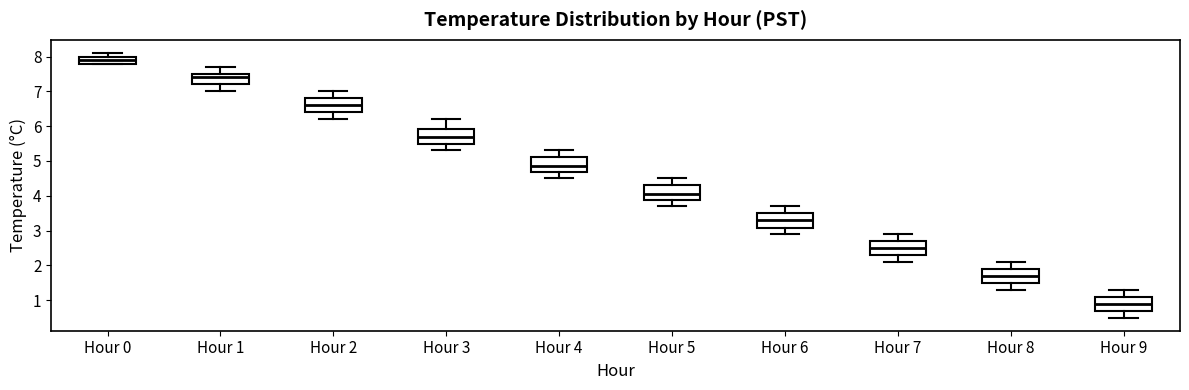

Reading left to right, transcribe this box plot: for each box, give where its median line is, the range the box spans, and where its two whiskers end, as read against the y-axis. The values are not printed on the chart, so give them approximately, as read against the axis.

Hour 0: median 7.9, box 7.8 to 8.0, whiskers 7.8 to 8.1
Hour 1: median 7.4, box 7.2 to 7.5, whiskers 7.0 to 7.7
Hour 2: median 6.6, box 6.4 to 6.8, whiskers 6.2 to 7.0
Hour 3: median 5.7, box 5.5 to 5.9, whiskers 5.3 to 6.2
Hour 4: median 4.9, box 4.7 to 5.1, whiskers 4.5 to 5.3
Hour 5: median 4.1, box 3.9 to 4.3, whiskers 3.7 to 4.5
Hour 6: median 3.3, box 3.1 to 3.5, whiskers 2.9 to 3.7
Hour 7: median 2.5, box 2.3 to 2.7, whiskers 2.1 to 2.9
Hour 8: median 1.7, box 1.5 to 1.9, whiskers 1.3 to 2.1
Hour 9: median 0.9, box 0.7 to 1.1, whiskers 0.5 to 1.3